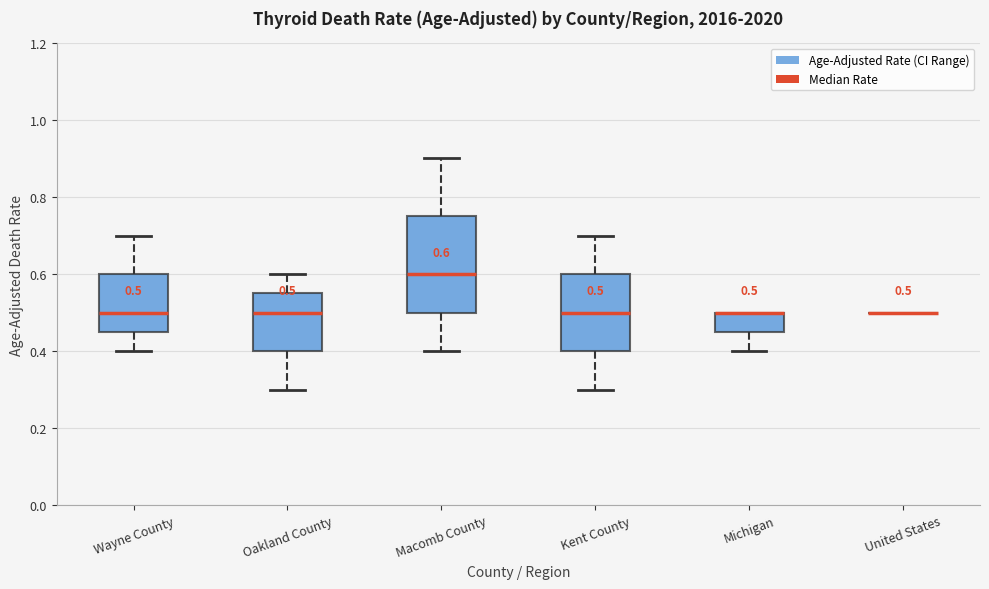

Which box is the tallest, from its lower edge to its upper edge?

Macomb County